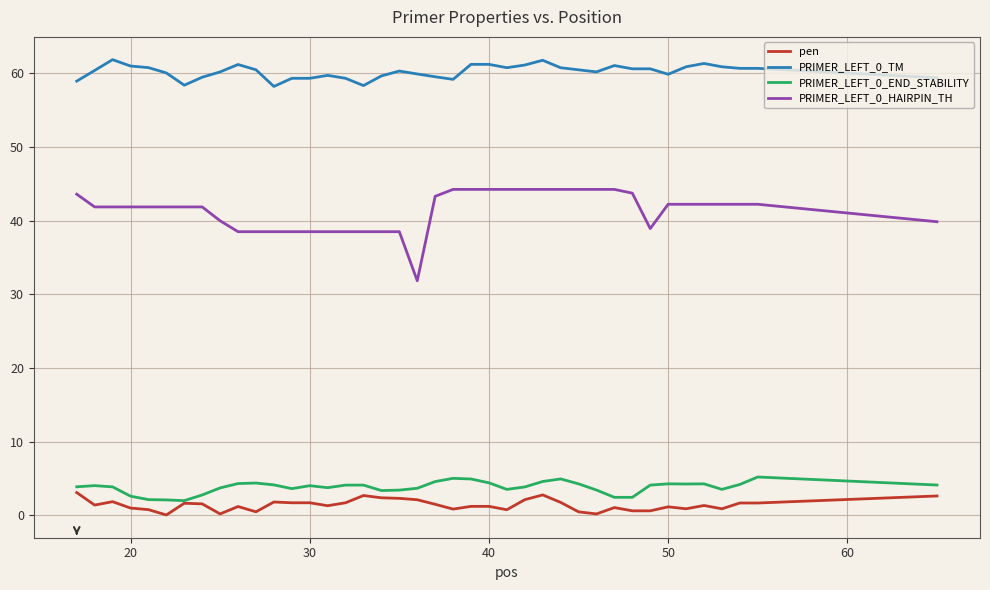

How many categories are shown in the chart?

40